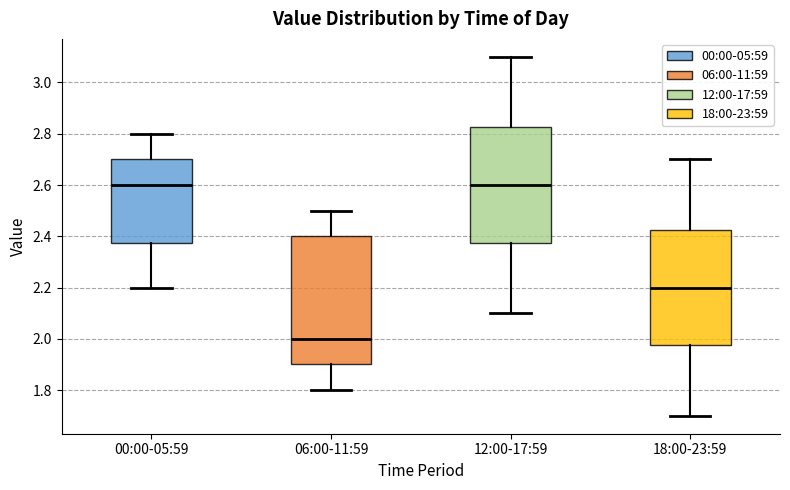

Reading left to right, read every box against the y-axis: the position of its median line, the range the box covers, and the ends of its whiskers. The values are not printed on the chart, so give them approximately, as read against the axis.

00:00-05:59: median 2.60, box 2.38 to 2.70, whiskers 2.20 to 2.80
06:00-11:59: median 2.00, box 1.90 to 2.40, whiskers 1.80 to 2.50
12:00-17:59: median 2.60, box 2.38 to 2.82, whiskers 2.10 to 3.10
18:00-23:59: median 2.20, box 1.98 to 2.42, whiskers 1.70 to 2.70